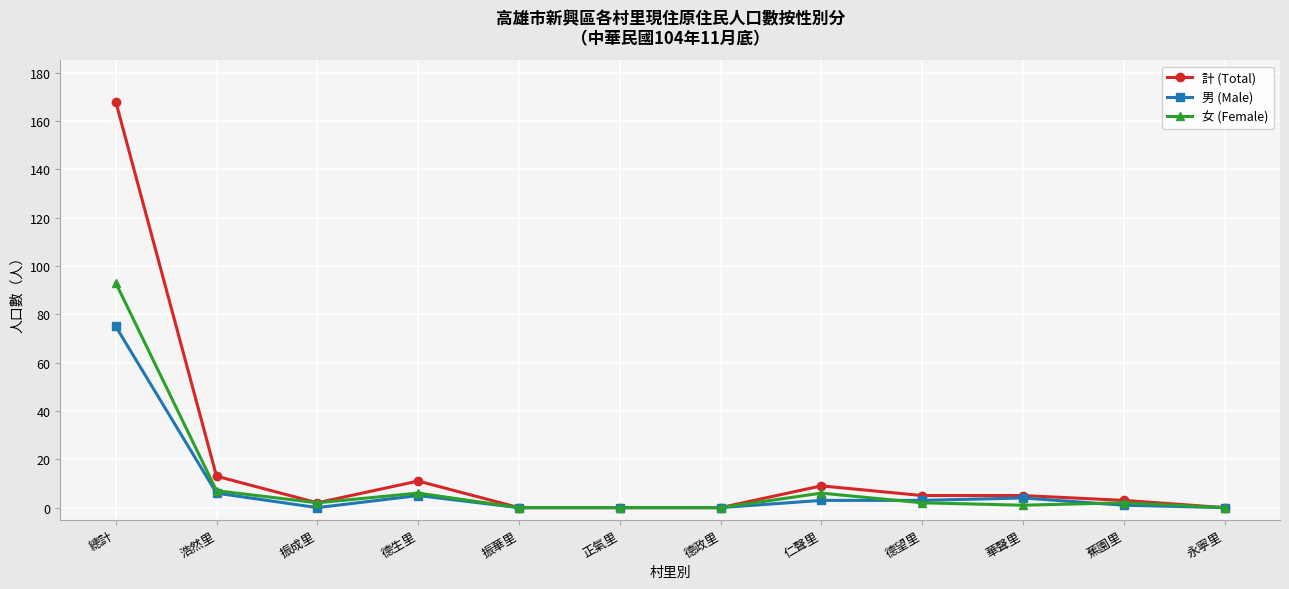

True or false: 女 (Female) has a value of 0 at 正氣里.

True